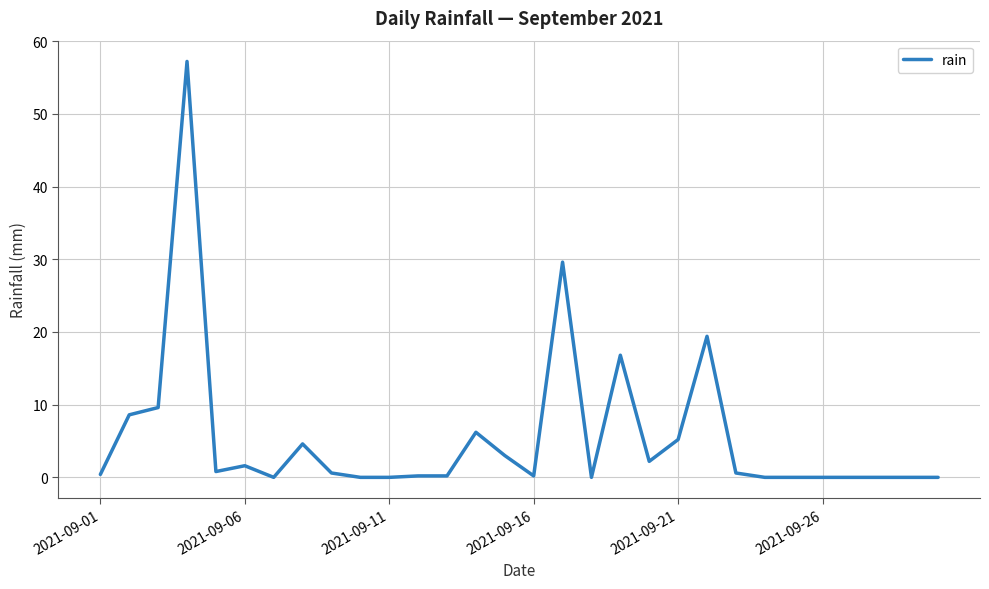

How many lines are shown in the chart?

1